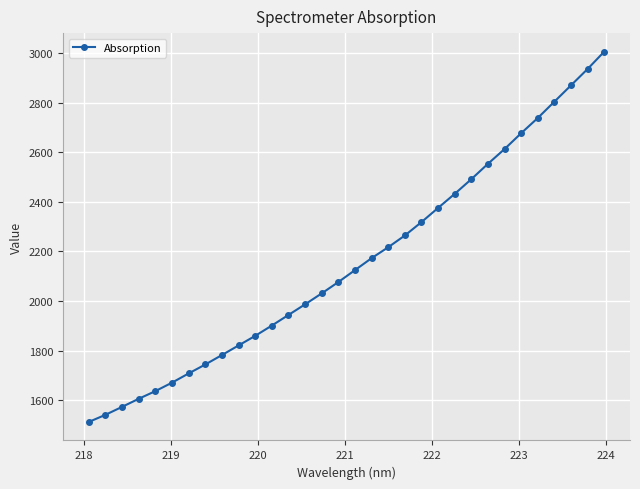

What is the difference between the maximum and minimum values?

1492.9